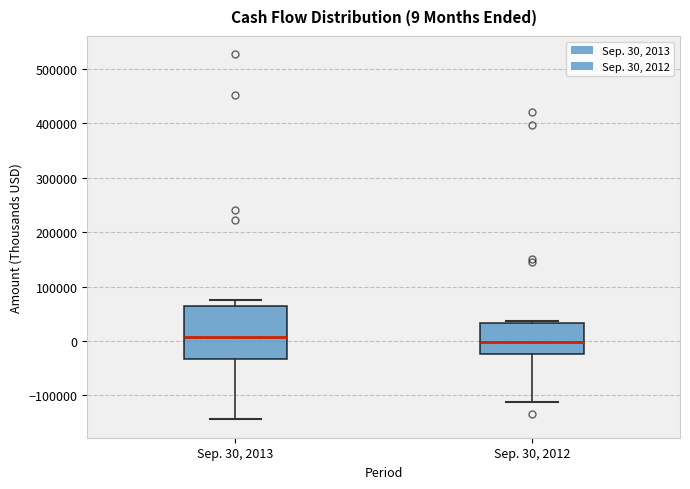

Which box is the tallest, from its lower edge to its upper edge?

Sep. 30, 2013